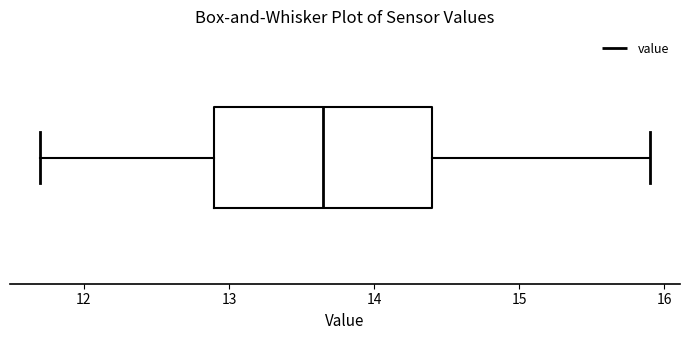

Where does the right whisker of the box end on the x-axis? The values are not printed on the chart, so give them approximately, as read against the axis.

15.9